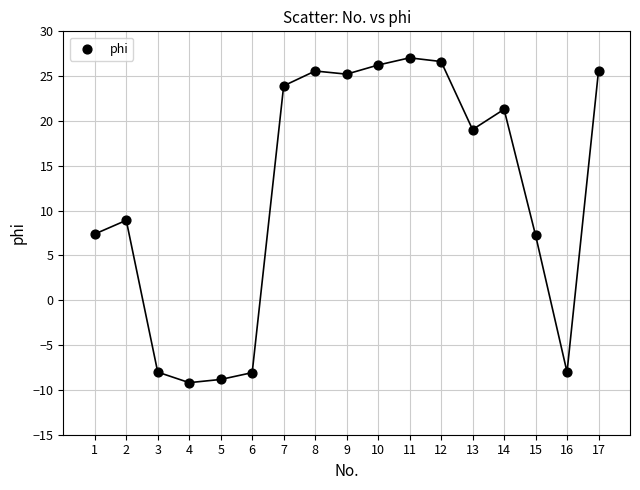

What is the range of X values (max minus min)?

16.0